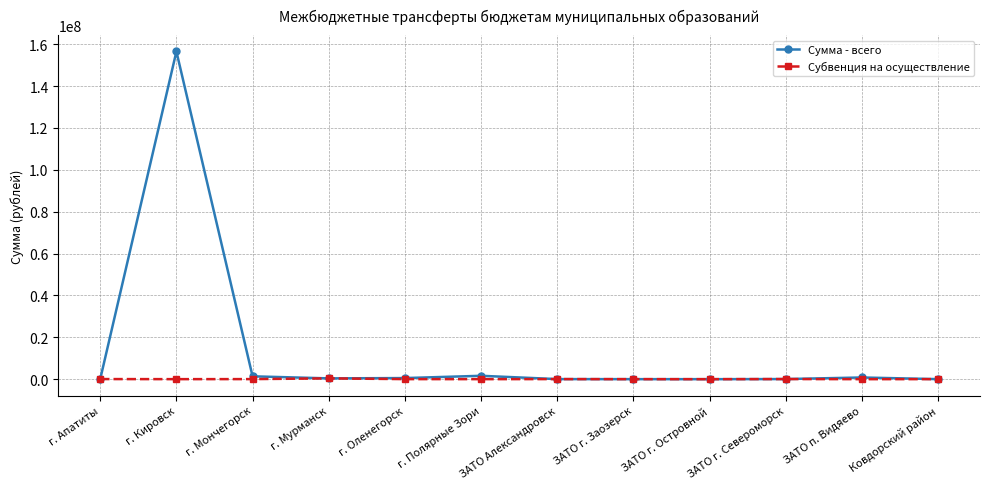

Where is Сумма - всего nearest to the value 78264031?

г. Полярные Зори